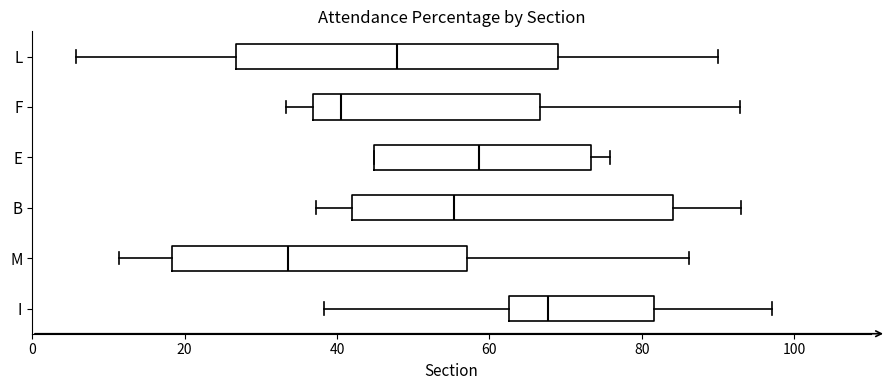

Which box has the furthest to the left median line?

M